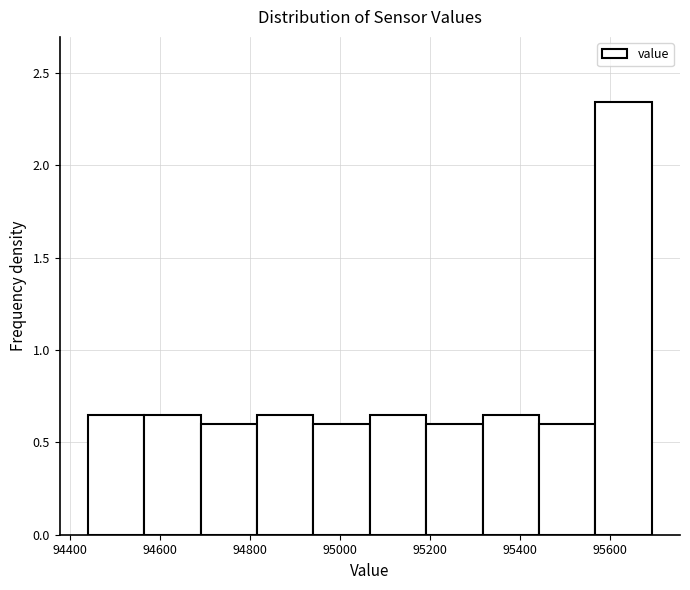

Reading left to right, transcribe this chart: for each bar, give the range it covers on the x-axis and its height. Neither the bar edges nor the heights are printed on the chart, so give them approximately, as read against the axes.

94440 to 94560: 0.65
94560 to 94700: 0.65
94700 to 94820: 0.60
94820 to 94940: 0.65
94940 to 95060: 0.60
95060 to 95200: 0.65
95200 to 95320: 0.60
95320 to 95440: 0.65
95440 to 95560: 0.60
95560 to 95700: 2.35